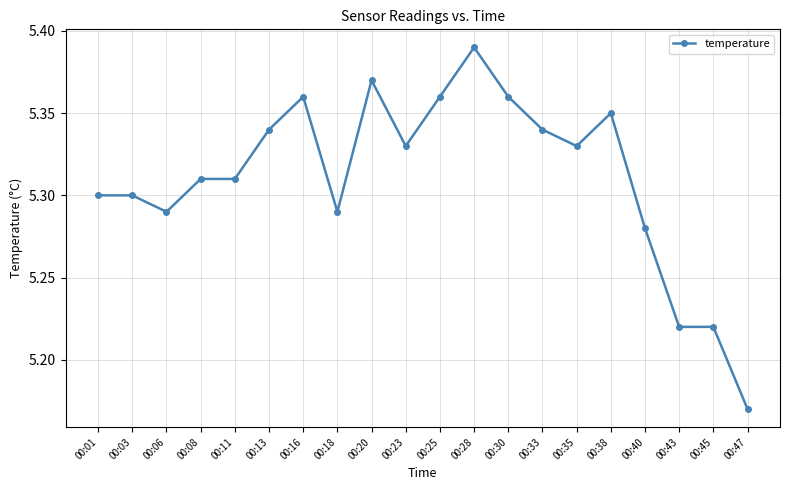

Which has a higher value, 00:01 or 00:20?

00:20